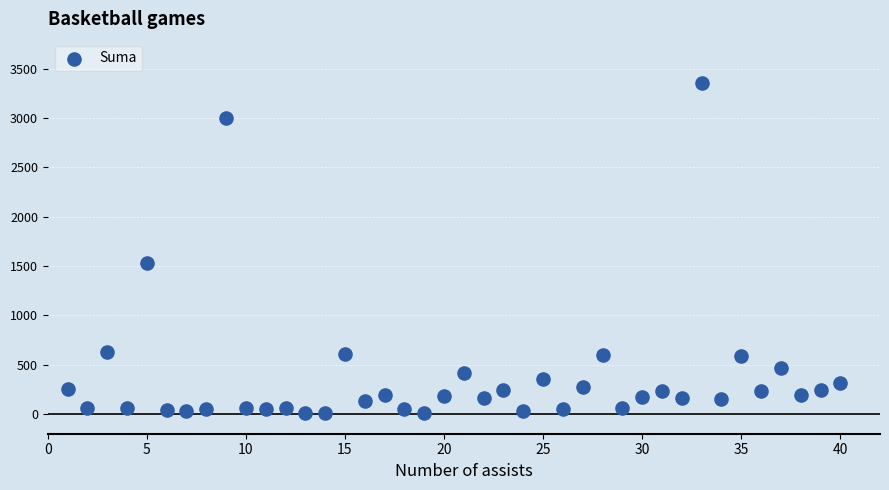

What is the range of Y values (max minus min)?

3343.7